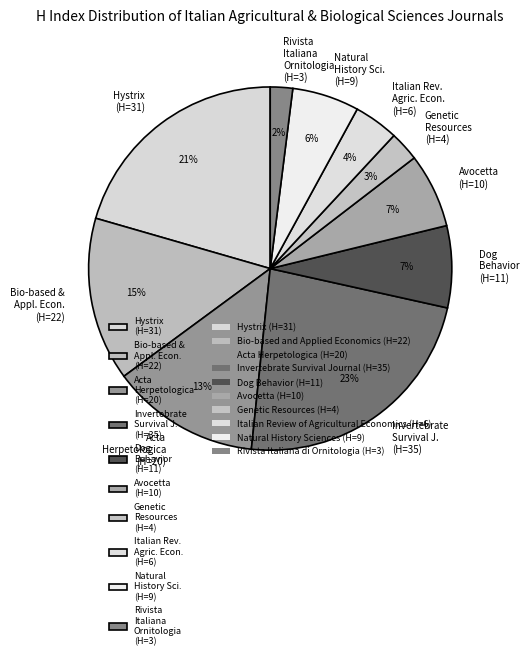

Which has a higher value, Genetic Resources (H=4) or Italian Rev. Agric. Econ. (H=6)?

Italian Rev. Agric. Econ. (H=6)